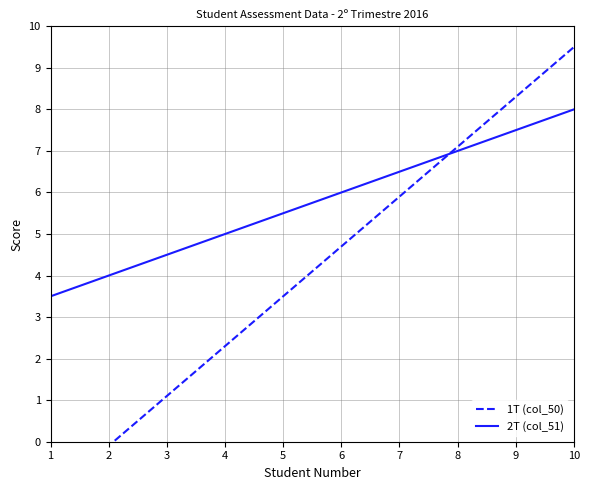

What is the value of the 1T (col_50) point at the 5th from the left?

3.5